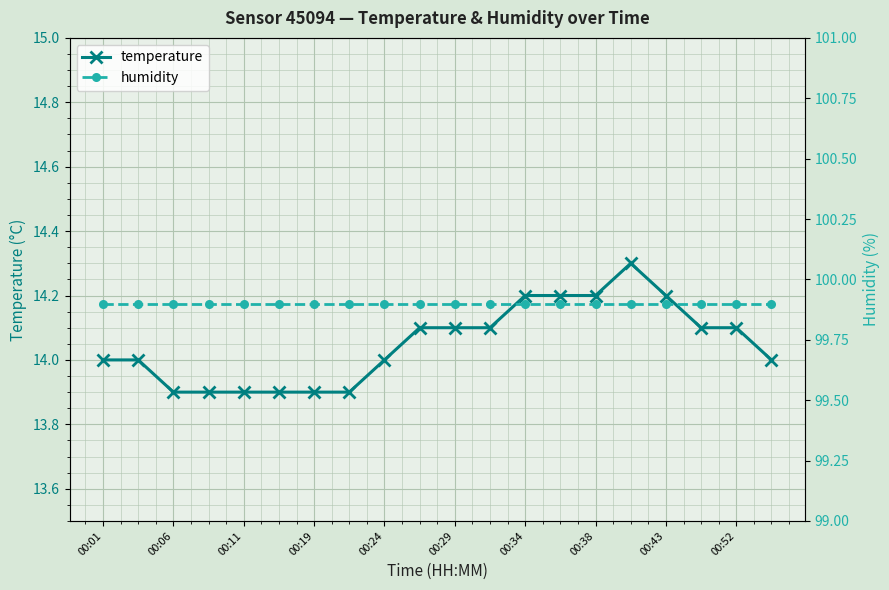

Count the temperature values in the range 13 to 14.

10